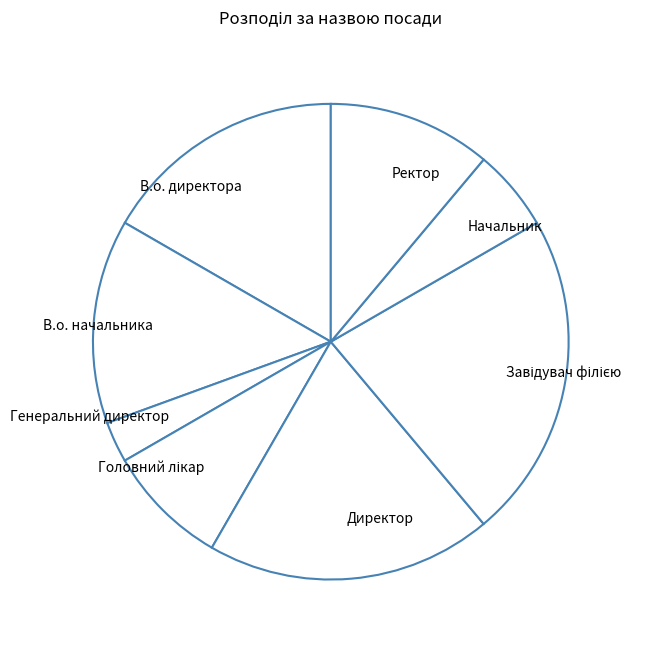

True or false: В.о. директора accounts for 17% of the total.

True